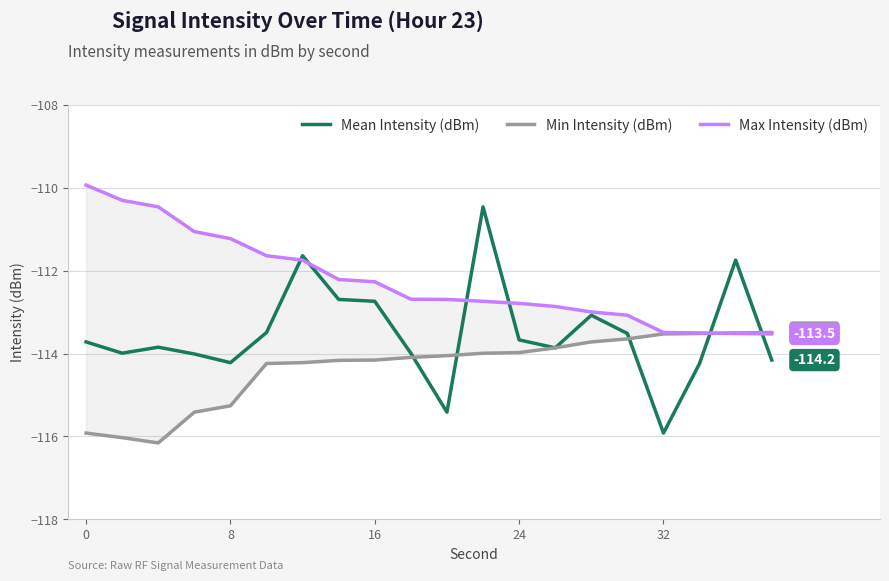

What is the minimum value shown in the chart?

-116.2